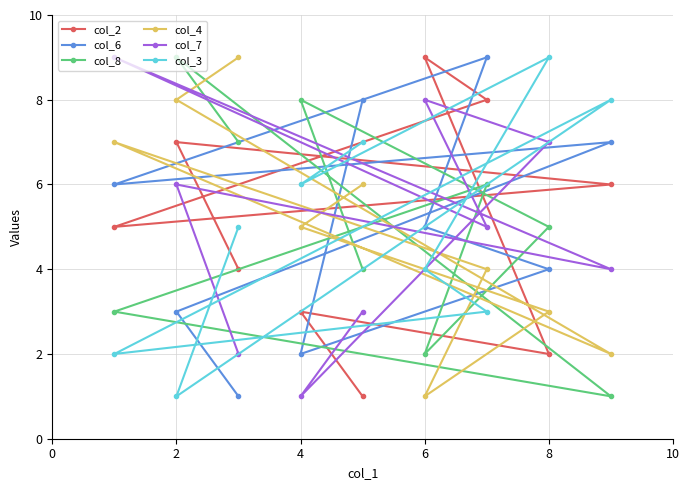

Which series has the largest range (max minus min)?

col_2